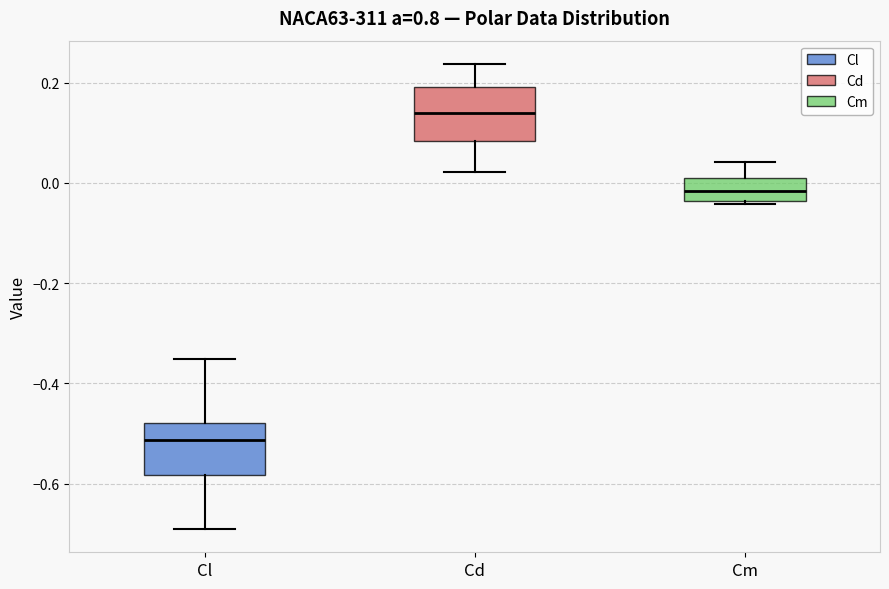

Where does the upper whisker of the box for Cd end on the y-axis? The values are not printed on the chart, so give them approximately, as read against the axis.

0.24